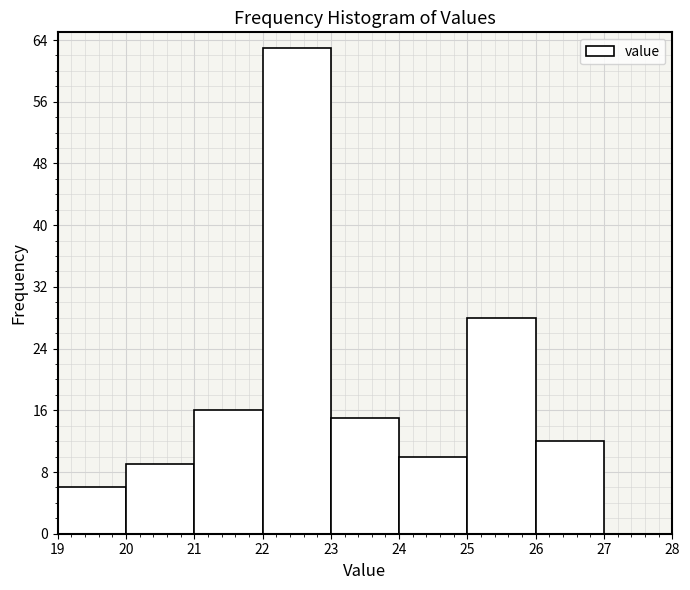

Over which range of the x-axis is the bar tallest?

22 to 23